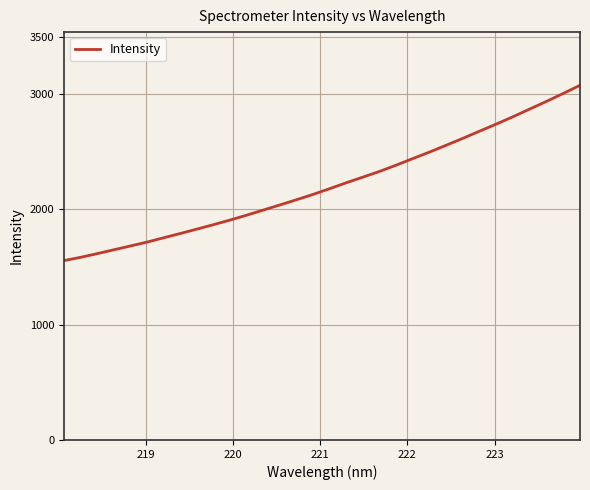

What is the difference between the maximum and minimum values?

1520.9